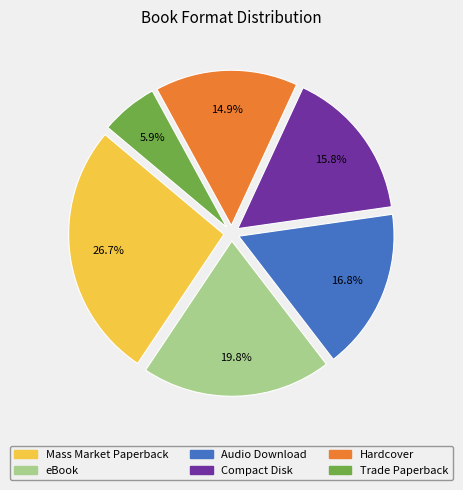

What percentage do Trade Paperback and eBook together represent?

25.7%